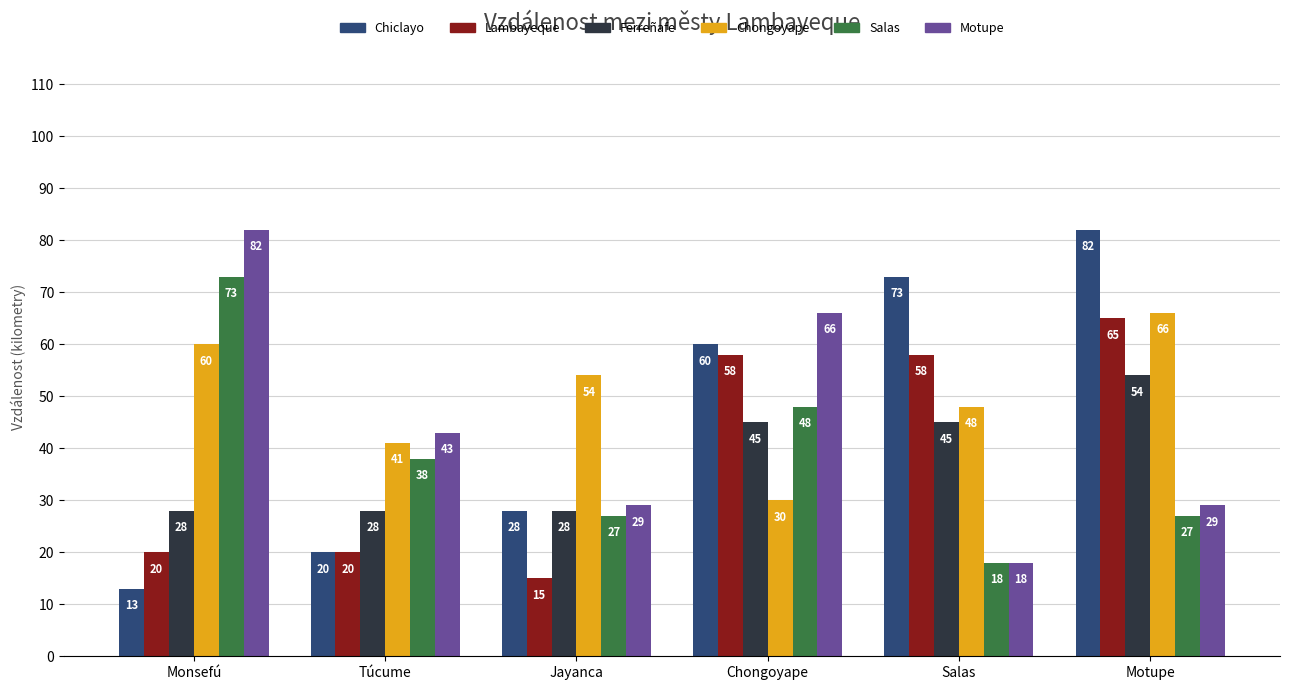

What is the difference between the highest and lowest values at Túcume?

23